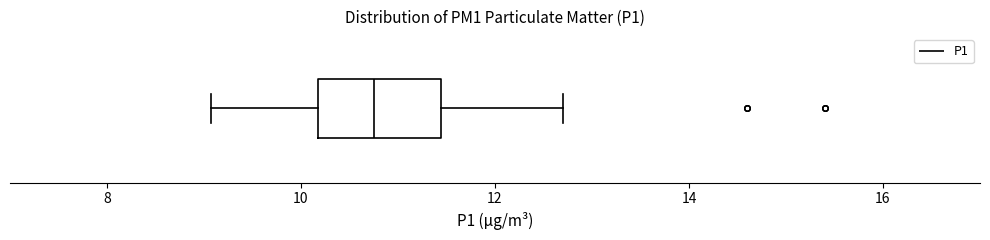

Transcribe this box plot: give where the median line is, the range the box spans, and where the two whiskers end, as read against the x-axis. The values are not printed on the chart, so give them approximately, as read against the axis.

median 10.8, box 10.2 to 11.4, whiskers 9.0 to 12.8